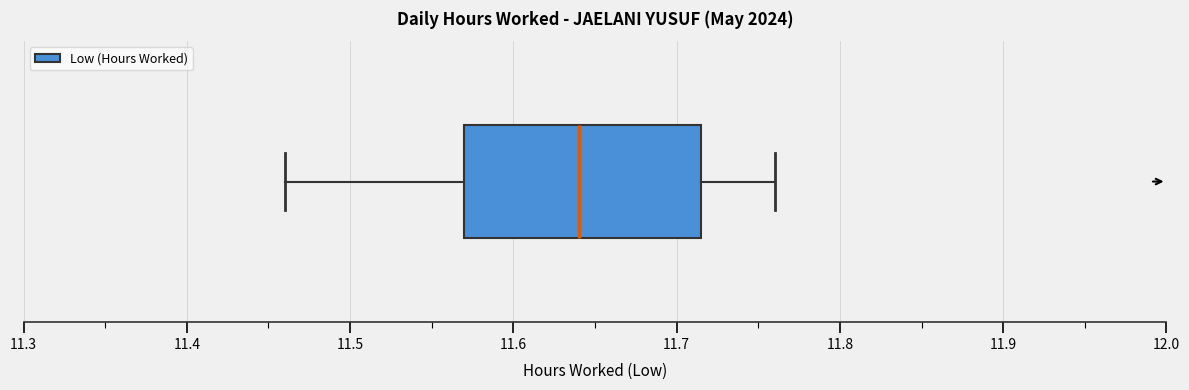

Transcribe this box plot: give where the median line is, the range the box spans, and where the two whiskers end, as read against the x-axis. The values are not printed on the chart, so give them approximately, as read against the axis.

median 11.64, box 11.57 to 11.72, whiskers 11.46 to 11.76